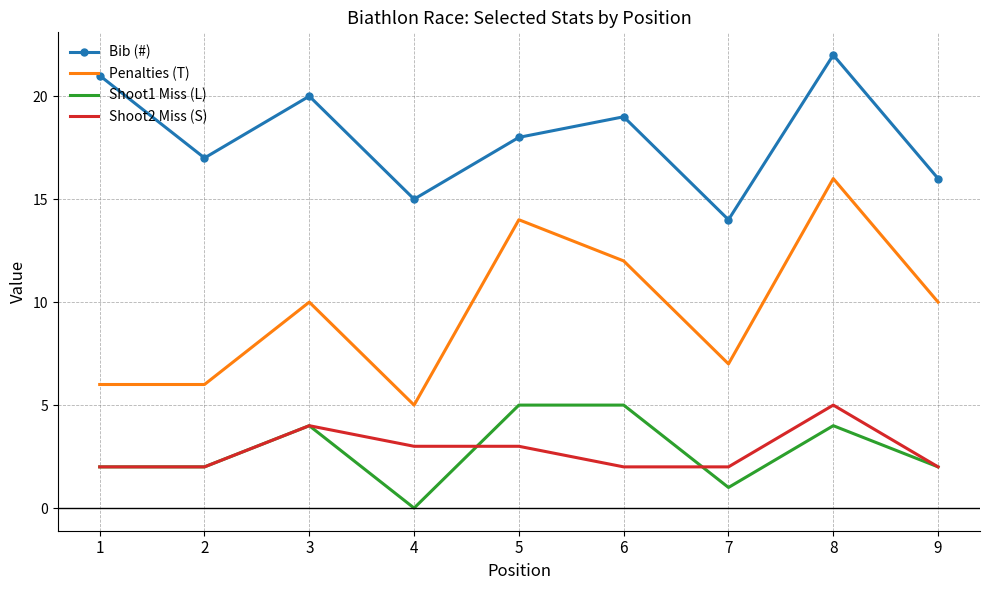

Is the value of Penalties (T) at 3 greater than the value of Shoot1 Miss (L) at 2?

Yes